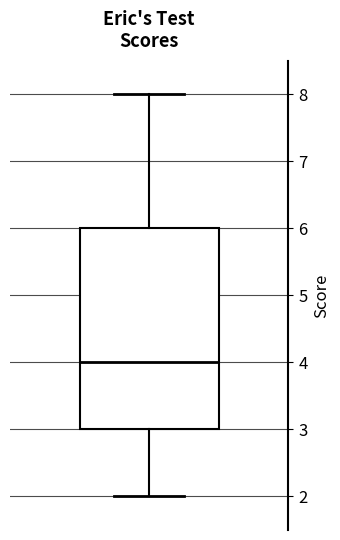

Read this box plot against the y-axis: the position of the median line, the range covered by the box, and the ends of both whiskers. The values are not printed on the chart, so give them approximately, as read against the axis.

median 4, box 3 to 6, whiskers 2 to 8